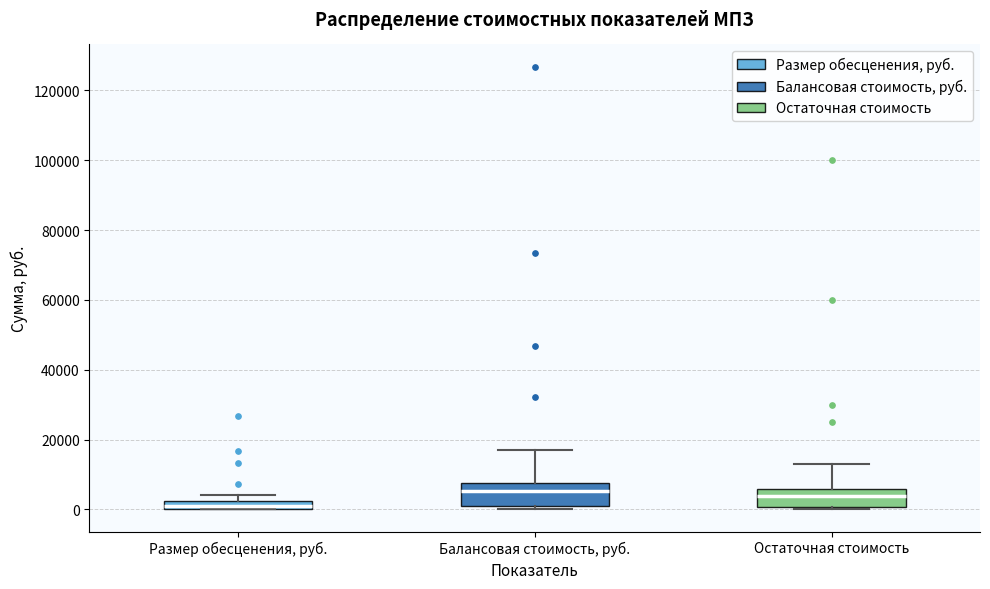

Where is the upper edge of the box for Размер обесценения, руб. on the y-axis? The values are not printed on the chart, so give them approximately, as read against the axis.

2000